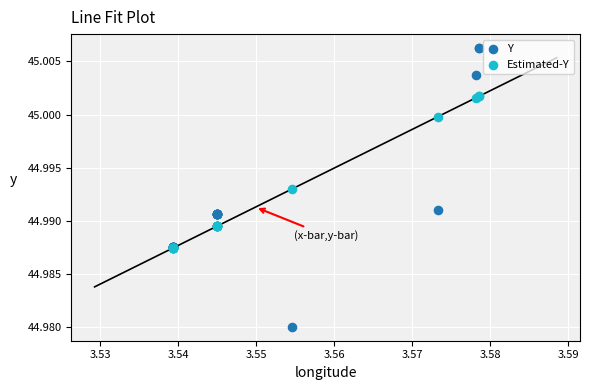

Which series reaches the maximum Y coordinate?

Y